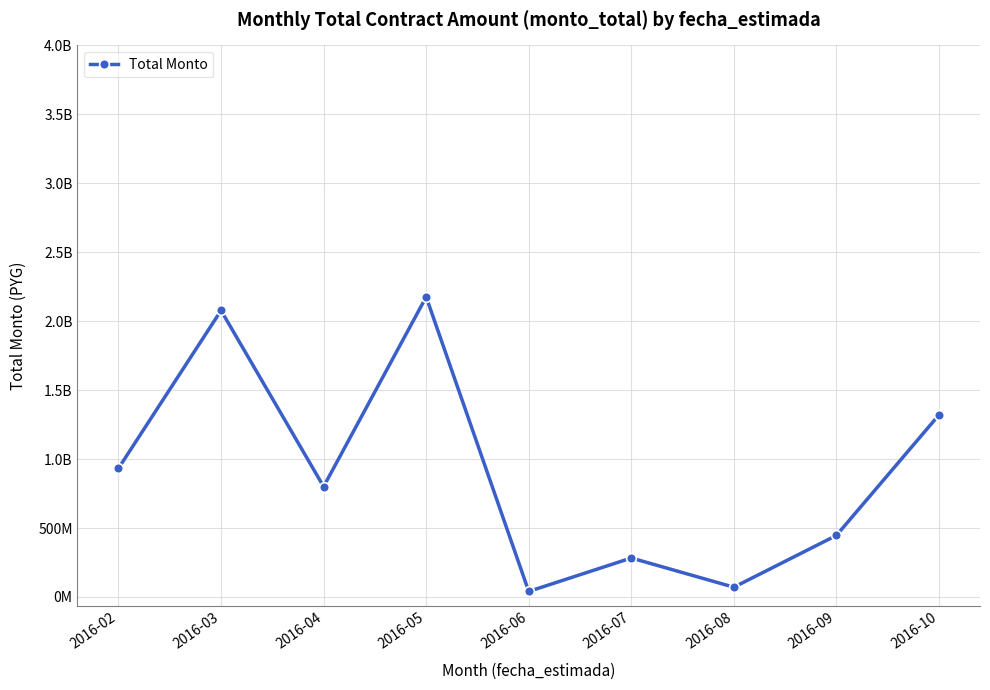

Is this an area chart (filled region under the line)?

No